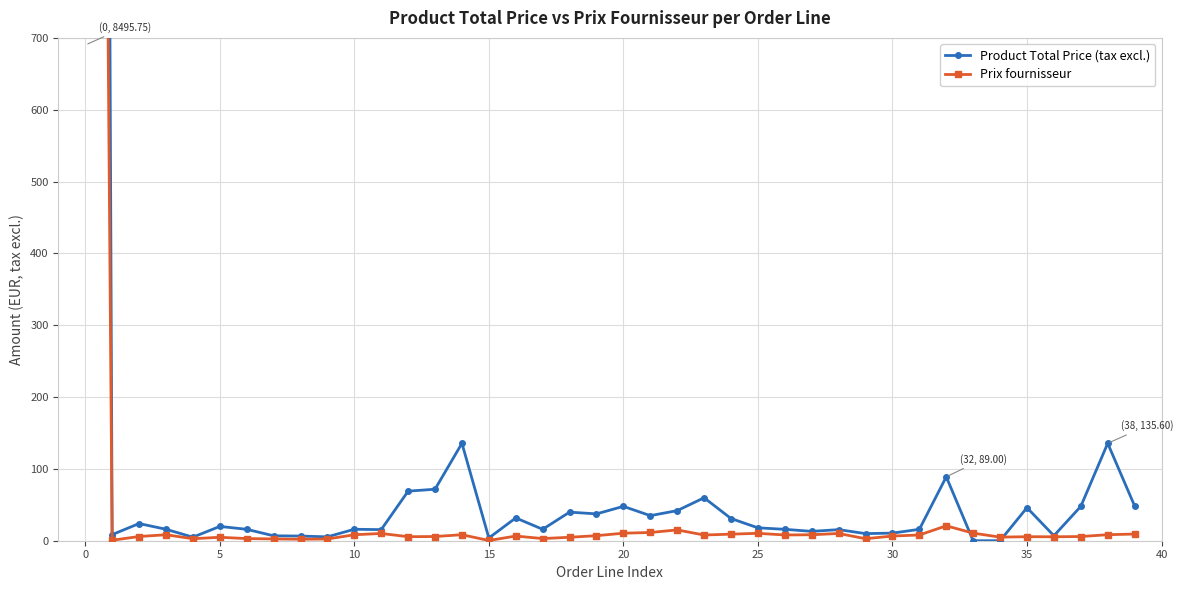

True or false: Product Total Price (tax excl.) has more than 1 interior local peaks.

True